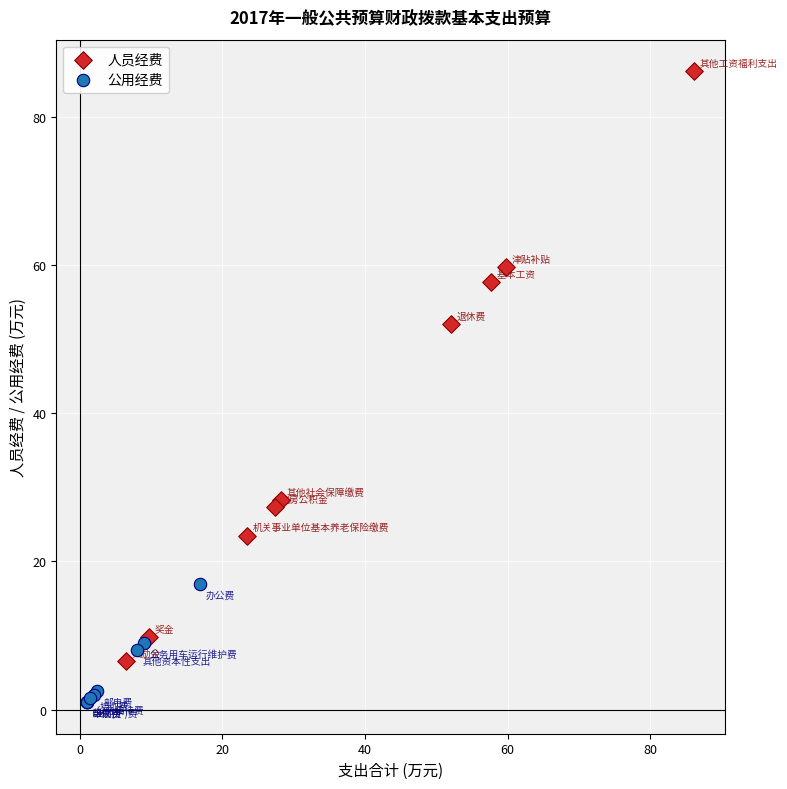

Which series has the largest Y range (max minus min)?

人员经费